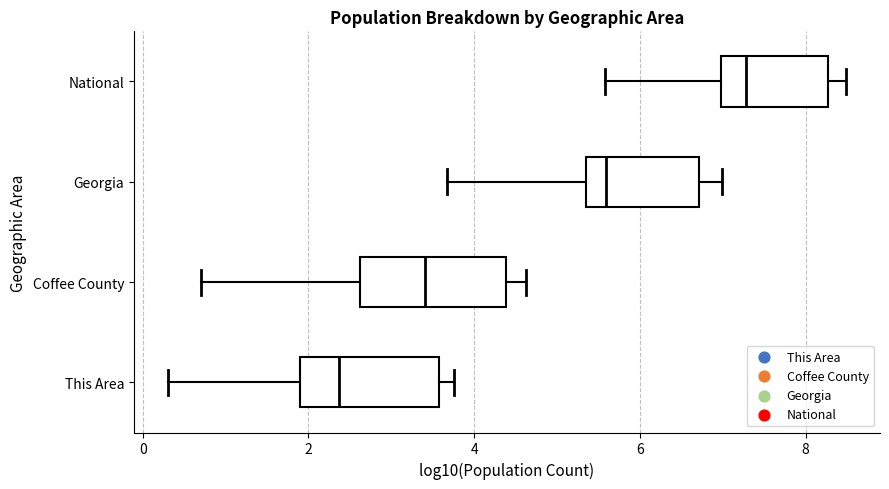

Which box has the furthest to the left median line?

This Area